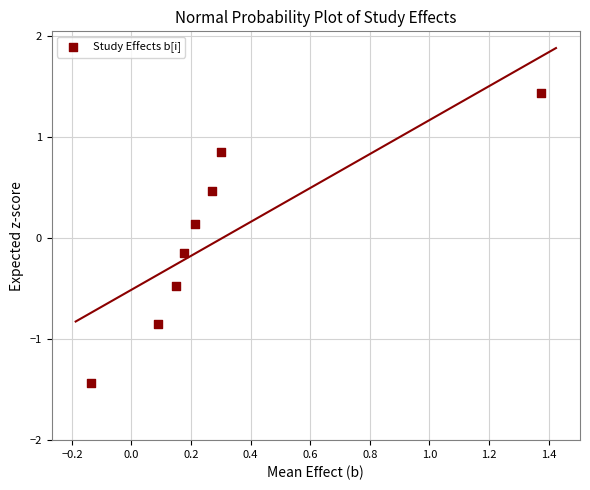

What is the range of Y values (max minus min)?

2.9